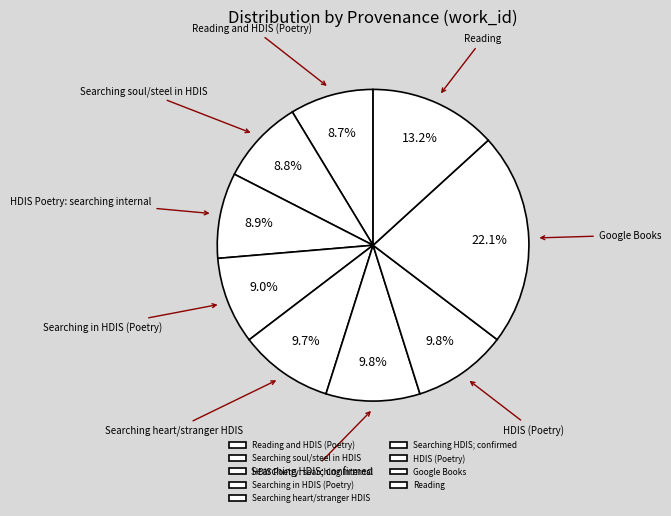

Approximately how many times larger is the value at HDIS (Poetry) compared to Reading and HDIS (Poetry)?

1.1